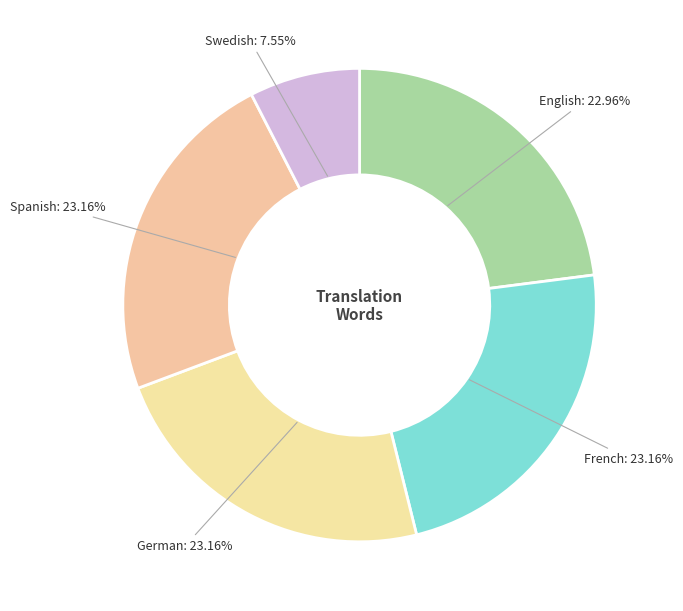

What percentage is the Swedish slice, to the nearest percent?

8%